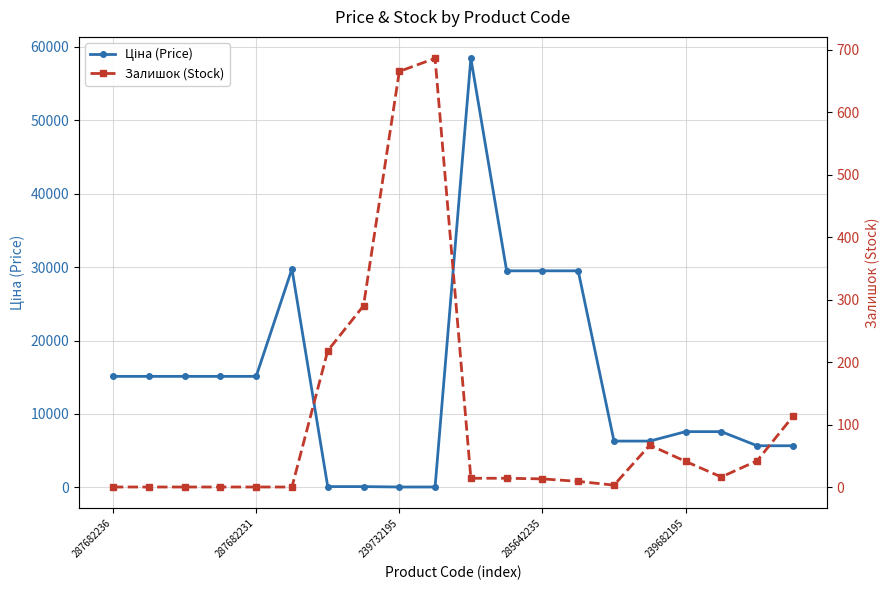

Rank the series by their average value, from highest to lowest.

Ціна (Price), Залишок (Stock)